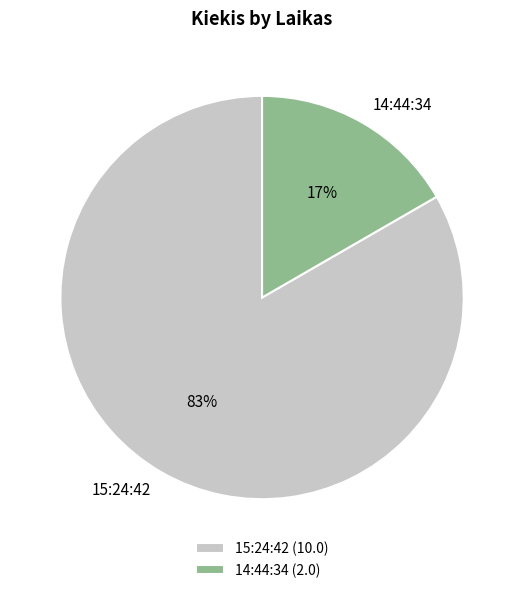

To the nearest percent, what is the combined percentage of 14:44:34 and 15:24:42?

100%